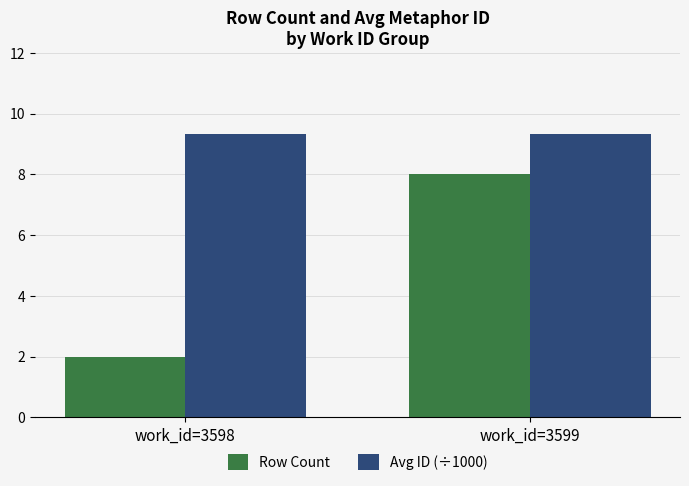

What is the sum of the Row Count values at work_id=3598 and work_id=3599?

10.0